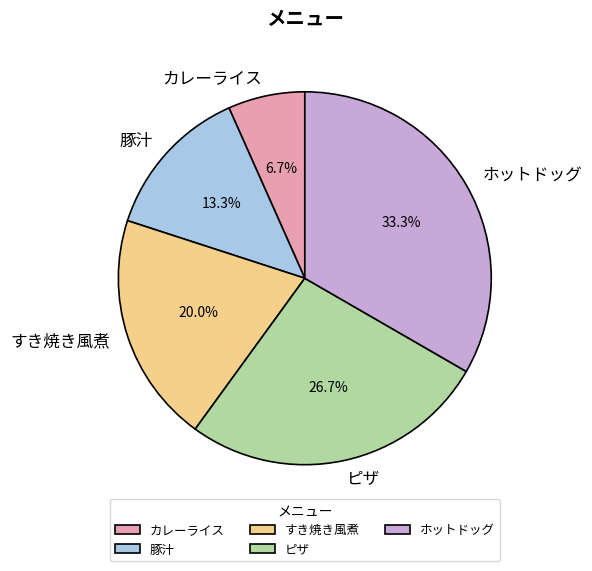

How many slices are in this pie chart?

5